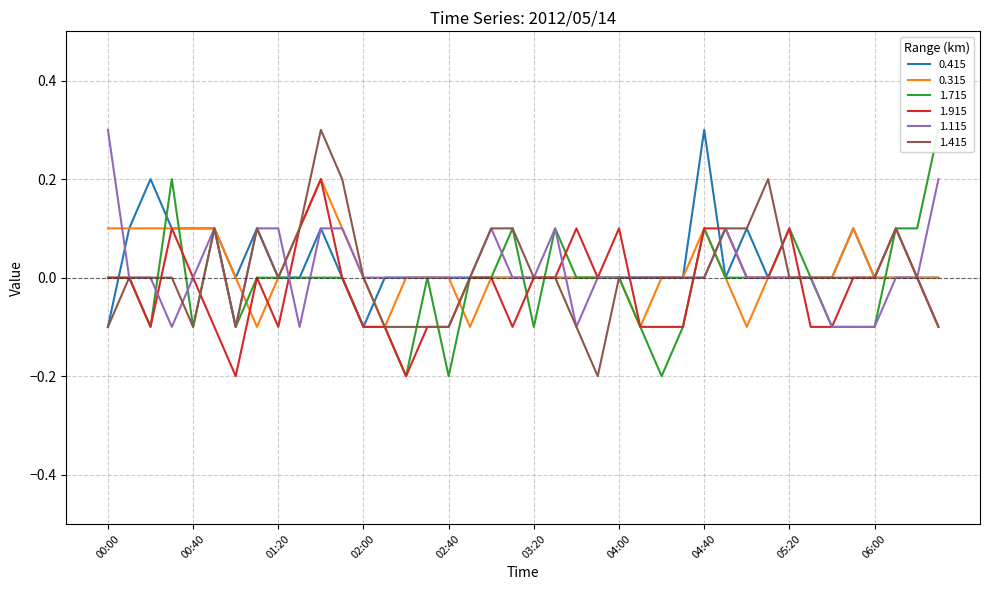

Reading left to right, list all the values displayed in this chart.

0.415: 00:00=-0.1	00:10=0.1	00:20=0.2	00:30=0.1	00:40=0.1	00:50=0.1	01:00=0.0	01:10=0.1	01:20=-0.0	01:30=0.0	01:40=0.1	01:50=0.0	02:00=-0.1	02:10=-0.0	02:20=0.0	02:30=0.0	02:40=0.0	02:50=-0.0	03:00=0.0	03:10=0.0	03:20=-0.0	03:30=0.0	03:40=0.0	03:50=0.0	04:00=0.0	04:10=0.0	04:20=-0.0	04:30=0.0	04:40=0.3	04:50=-0.0	05:00=0.1	05:10=0.0	05:20=-0.0	05:30=0.0	05:40=0.0	05:50=0.1	06:00=0.0	06:10=-0.0	06:20=-0.0	06:30=0.0
0.315: 00:00=0.1	00:10=0.1	00:20=0.1	00:30=0.1	00:40=0.1	00:50=0.1	01:00=-0.0	01:10=-0.1	01:20=-0.0	01:30=0.1	01:40=0.2	01:50=0.1	02:00=-0.0	02:10=-0.1	02:20=-0.0	02:30=-0.0	02:40=-0.0	02:50=-0.1	03:00=-0.0	03:10=0.0	03:20=-0.0	03:30=0.0	03:40=-0.0	03:50=-0.0	04:00=-0.0	04:10=-0.1	04:20=0.0	04:30=0.0	04:40=0.1	04:50=-0.0	05:00=-0.1	05:10=0.0	05:20=0.0	05:30=0.0	05:40=0.0	05:50=0.1	06:00=-0.0	06:10=-0.0	06:20=-0.0	06:30=0.0
1.715: 00:00=-0.0	00:10=-0.0	00:20=-0.1	00:30=0.2	00:40=-0.1	00:50=0.1	01:00=-0.1	01:10=0.0	01:20=0.0	01:30=0.0	01:40=0.0	01:50=0.0	02:00=-0.1	02:10=-0.1	02:20=-0.2	02:30=-0.0	02:40=-0.2	02:50=-0.0	03:00=0.0	03:10=0.1	03:20=-0.1	03:30=0.1	03:40=-0.0	03:50=-0.0	04:00=-0.0	04:10=-0.1	04:20=-0.2	04:30=-0.1	04:40=0.1	04:50=0.0	05:00=0.0	05:10=0.0	05:20=0.1	05:30=0.0	05:40=-0.1	05:50=-0.1	06:00=-0.1	06:10=0.1	06:20=0.1	06:30=0.3
1.915: 00:00=0.0	00:10=-0.0	00:20=-0.1	00:30=0.1	00:40=-0.0	00:50=-0.1	01:00=-0.2	01:10=-0.0	01:20=-0.1	01:30=0.1	01:40=0.2	01:50=-0.0	02:00=-0.1	02:10=-0.1	02:20=-0.2	02:30=-0.1	02:40=-0.1	02:50=-0.0	03:00=0.0	03:10=-0.1	03:20=0.0	03:30=-0.0	03:40=0.1	03:50=-0.0	04:00=0.1	04:10=-0.1	04:20=-0.1	04:30=-0.1	04:40=0.1	04:50=0.1	05:00=0.0	05:10=-0.0	05:20=0.1	05:30=-0.1	05:40=-0.1	05:50=0.0	06:00=-0.0	06:10=0.1	06:20=0.0	06:30=-0.1
1.115: 00:00=0.3	00:10=0.0	00:20=-0.0	00:30=-0.1	00:40=0.0	00:50=0.1	01:00=-0.1	01:10=0.1	01:20=0.1	01:30=-0.1	01:40=0.1	01:50=0.1	02:00=-0.0	02:10=0.0	02:20=-0.0	02:30=-0.0	02:40=-0.0	02:50=-0.0	03:00=0.1	03:10=-0.0	03:20=-0.0	03:30=0.1	03:40=-0.1	03:50=-0.0	04:00=0.0	04:10=-0.0	04:20=-0.0	04:30=0.0	04:40=0.0	04:50=0.1	05:00=-0.0	05:10=-0.0	05:20=0.0	05:30=0.0	05:40=-0.1	05:50=-0.1	06:00=-0.1	06:10=-0.0	06:20=0.0	06:30=0.2
1.415: 00:00=-0.1	00:10=-0.0	00:20=0.0	00:30=-0.0	00:40=-0.1	00:50=0.1	01:00=-0.1	01:10=0.1	01:20=0.0	01:30=0.1	01:40=0.3	01:50=0.2	02:00=-0.0	02:10=-0.1	02:20=-0.1	02:30=-0.1	02:40=-0.1	02:50=0.0	03:00=0.1	03:10=0.1	03:20=0.0	03:30=-0.0	03:40=-0.1	03:50=-0.2	04:00=-0.0	04:10=-0.0	04:20=-0.0	04:30=-0.0	04:40=-0.0	04:50=0.1	05:00=0.1	05:10=0.2	05:20=0.0	05:30=0.0	05:40=-0.0	05:50=0.0	06:00=-0.0	06:10=0.1	06:20=0.0	06:30=-0.1